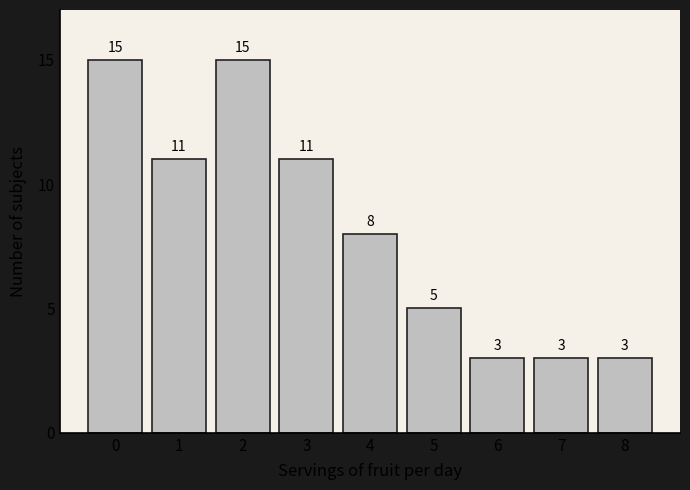

Reading left to right, what are all the values shown in this chart?

0=15	1=11	2=15	3=11	4=8	5=5	6=3	7=3	8=3